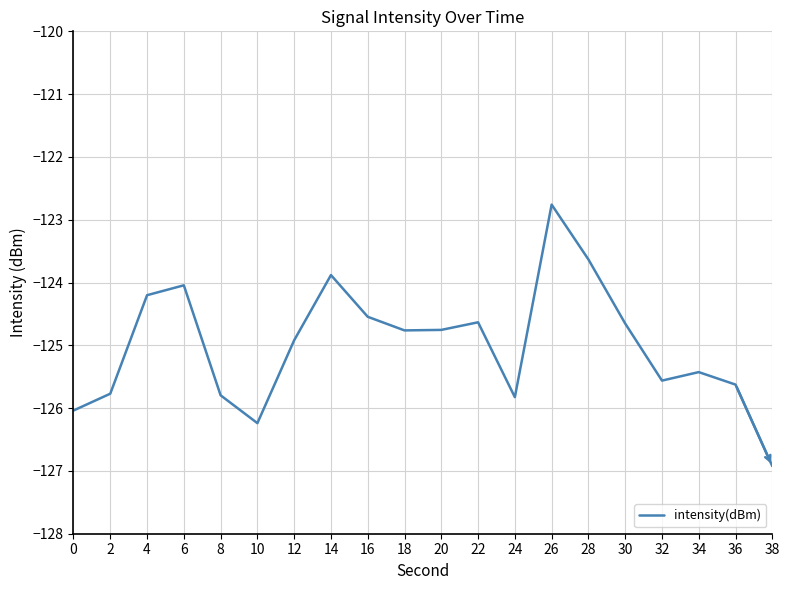

Between 36 and 16, which is larger?

16